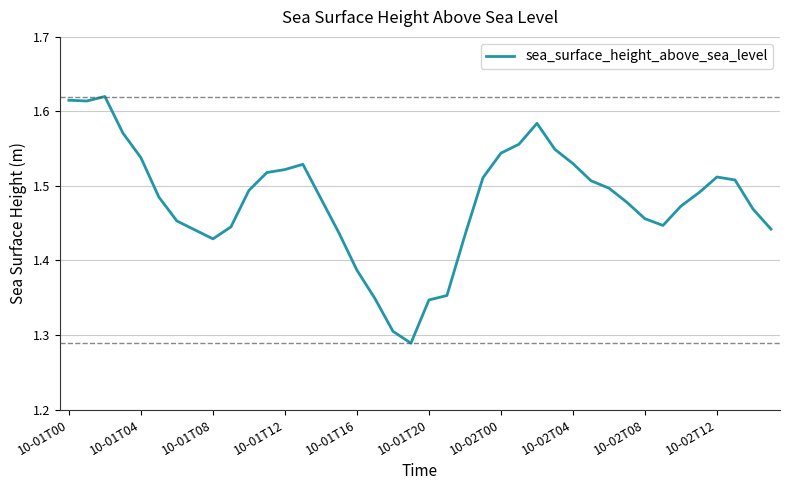

What is the difference between the maximum and minimum values?

0.3